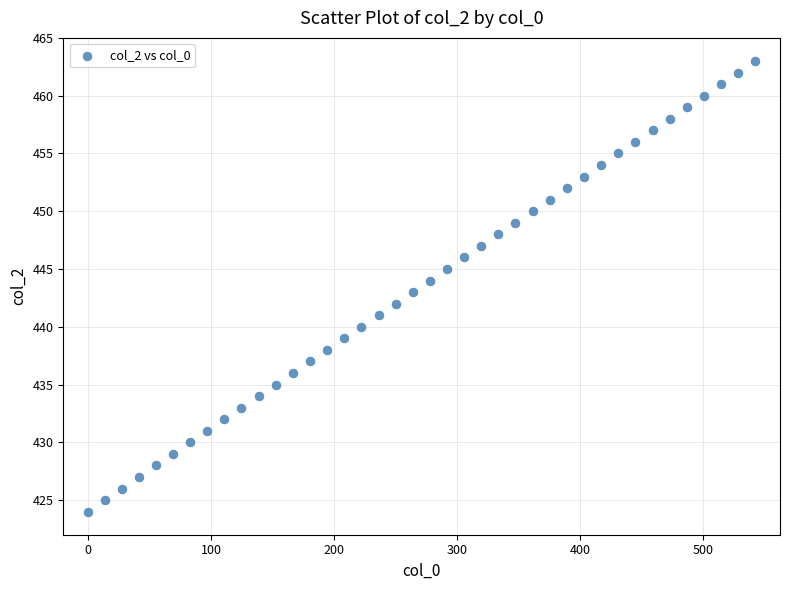

What is the range of Y values (max minus min)?

39